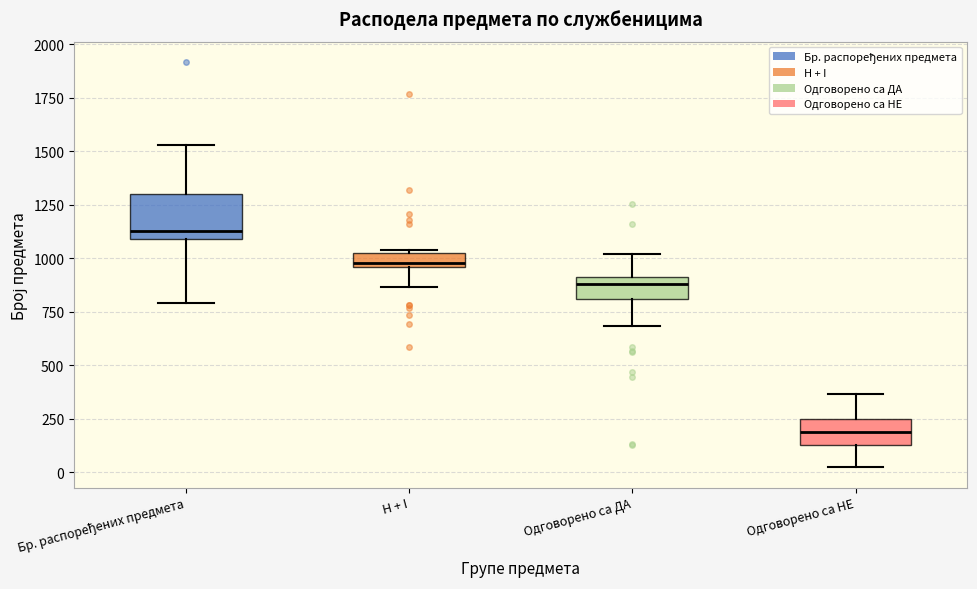

Where does the lower whisker of the box for Одговорено са НЕ end on the y-axis? The values are not printed on the chart, so give them approximately, as read against the axis.

0